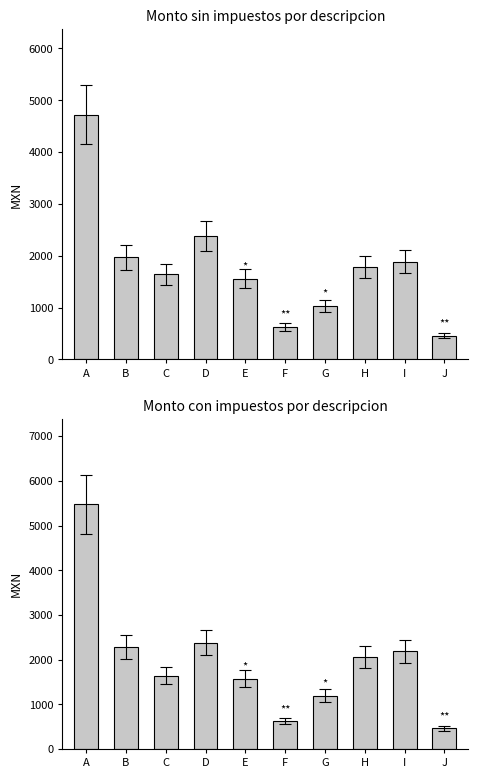

What is the value of the Monto con impuestos bar at the 1st from the left?

5476.4